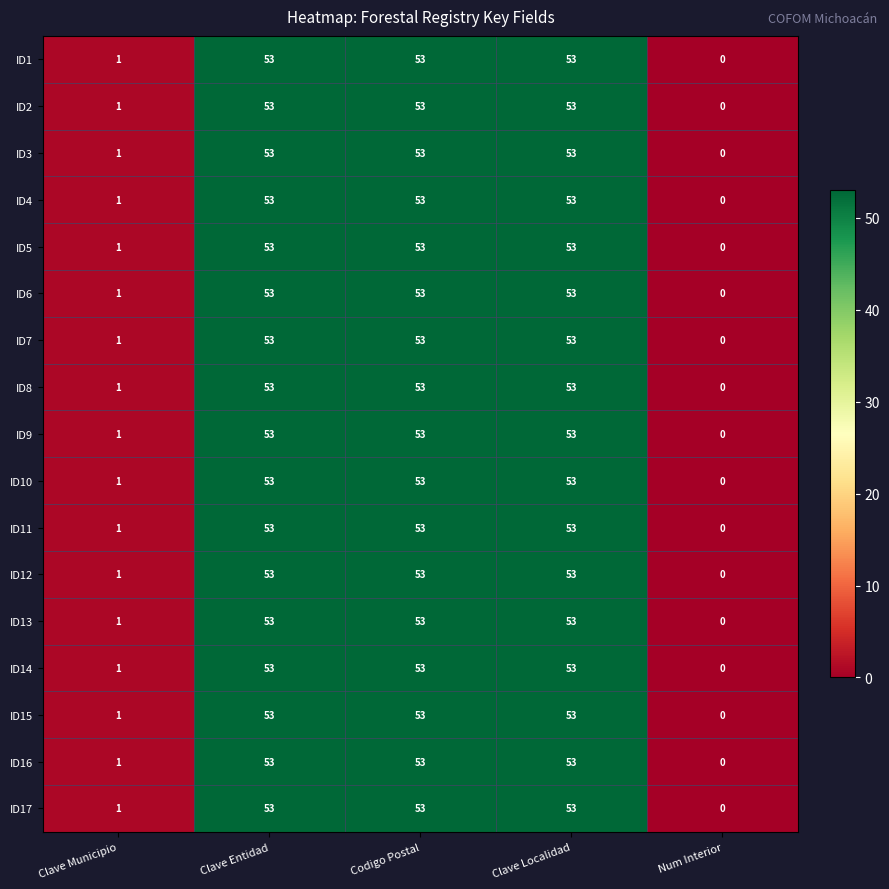

What is the total value across all series at Clave Localidad?

901